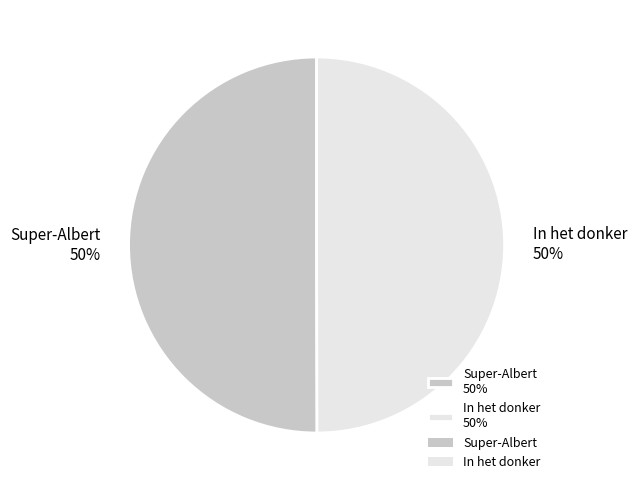

True or false: Super-Albert accounts for 36% of the total.

False